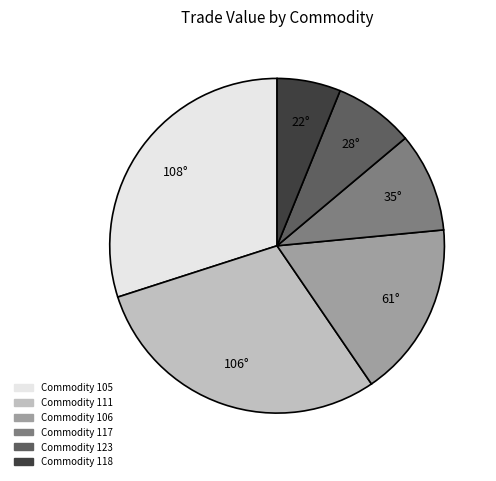

Is there a majority slice in this chart?

No